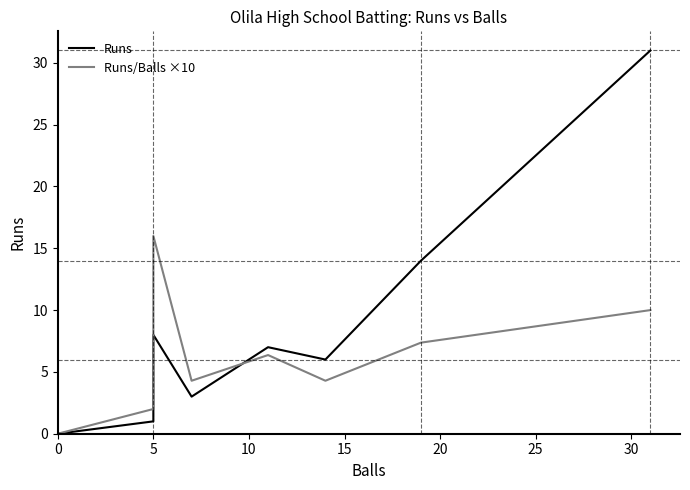

Which series has the largest total across all categories?

Runs